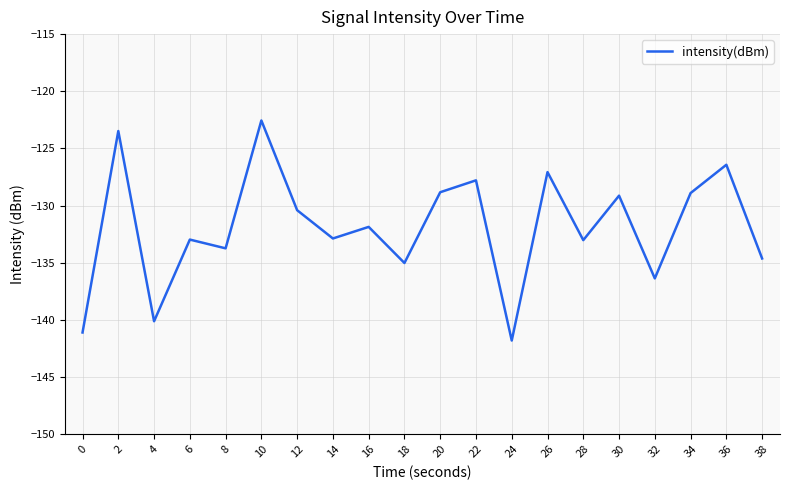

What is the average value?

-131.9